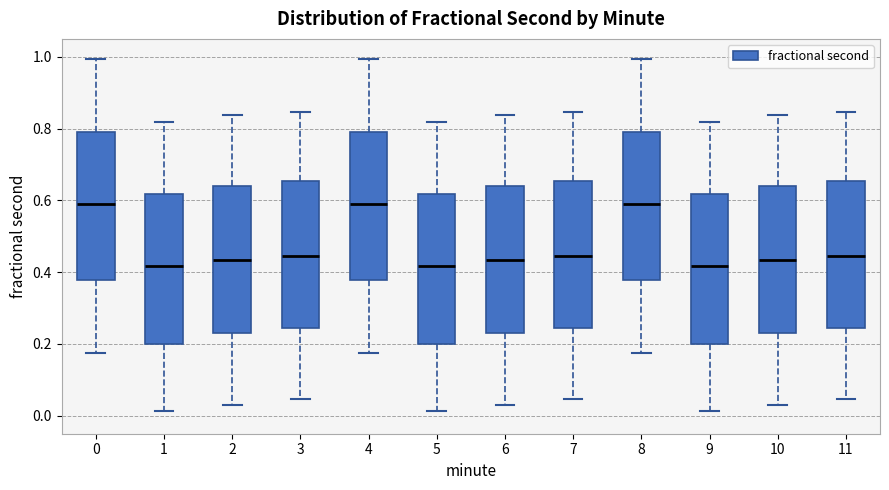

Reading left to right, transcribe this box plot: for each box, give where its median line is, the range the box spans, and where its two whiskers end, as read against the y-axis. The values are not printed on the chart, so give them approximately, as read against the axis.

0: median 0.60, box 0.38 to 0.78, whiskers 0.18 to 1.00
1: median 0.42, box 0.20 to 0.62, whiskers 0.02 to 0.82
2: median 0.44, box 0.22 to 0.64, whiskers 0.02 to 0.84
3: median 0.44, box 0.24 to 0.66, whiskers 0.04 to 0.84
4: median 0.60, box 0.38 to 0.78, whiskers 0.18 to 1.00
5: median 0.42, box 0.20 to 0.62, whiskers 0.02 to 0.82
6: median 0.44, box 0.22 to 0.64, whiskers 0.02 to 0.84
7: median 0.44, box 0.24 to 0.66, whiskers 0.04 to 0.84
8: median 0.60, box 0.38 to 0.78, whiskers 0.18 to 1.00
9: median 0.42, box 0.20 to 0.62, whiskers 0.02 to 0.82
10: median 0.44, box 0.22 to 0.64, whiskers 0.02 to 0.84
11: median 0.44, box 0.24 to 0.66, whiskers 0.04 to 0.84